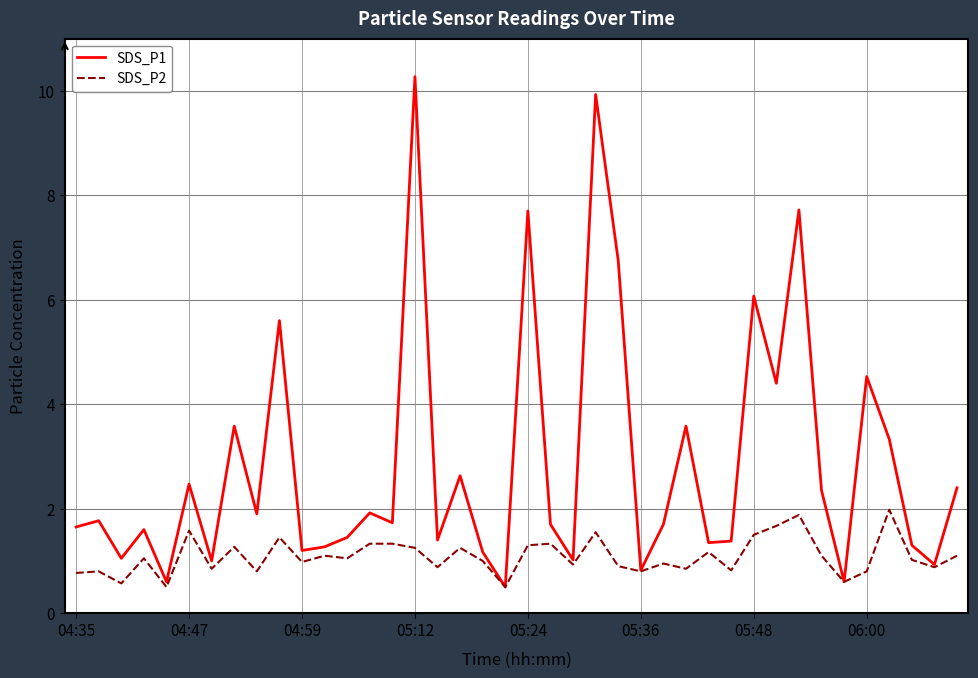

Which series has the largest total across all categories?

SDS_P1